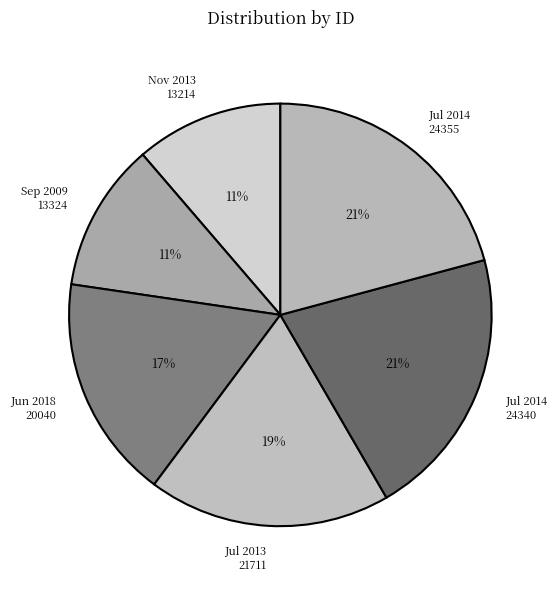

To the nearest percent, what is the combined percentage of Nov 2013 13214 and Jun 2018 20040?

28%